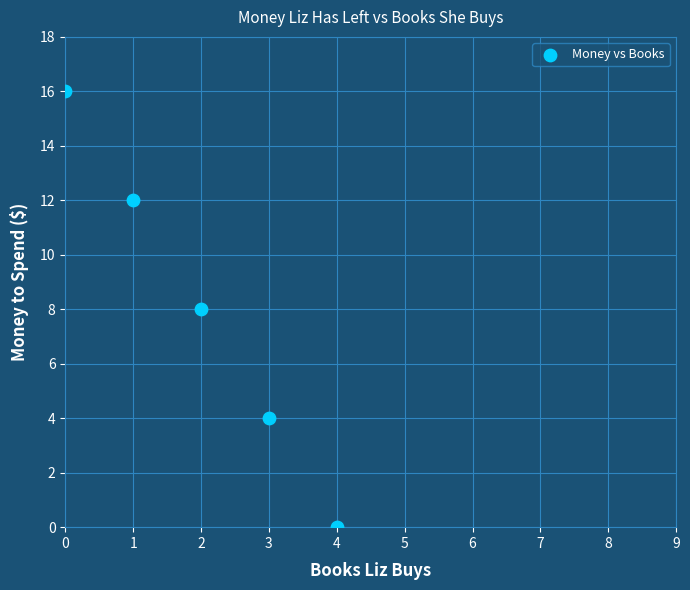

What is the average Y value?

8